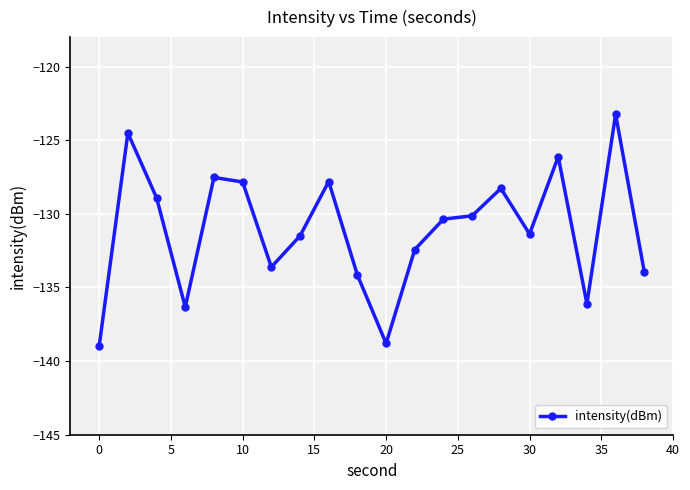

What is the maximum value shown in the chart?

-123.2